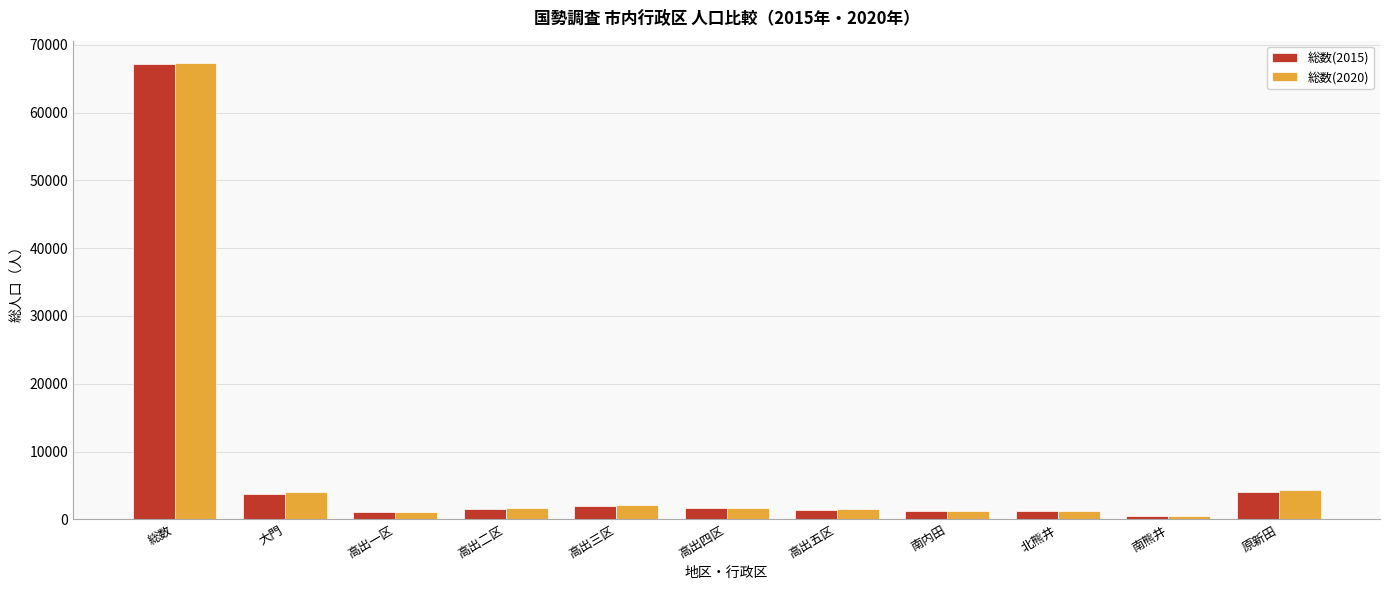

What is the value of the 総数(2020) bar at the 2nd from the left?

3958